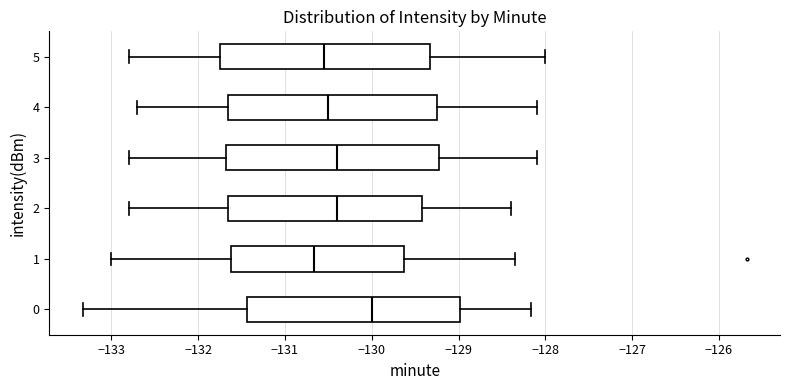

Which box's median line is the furthest to the left?

1